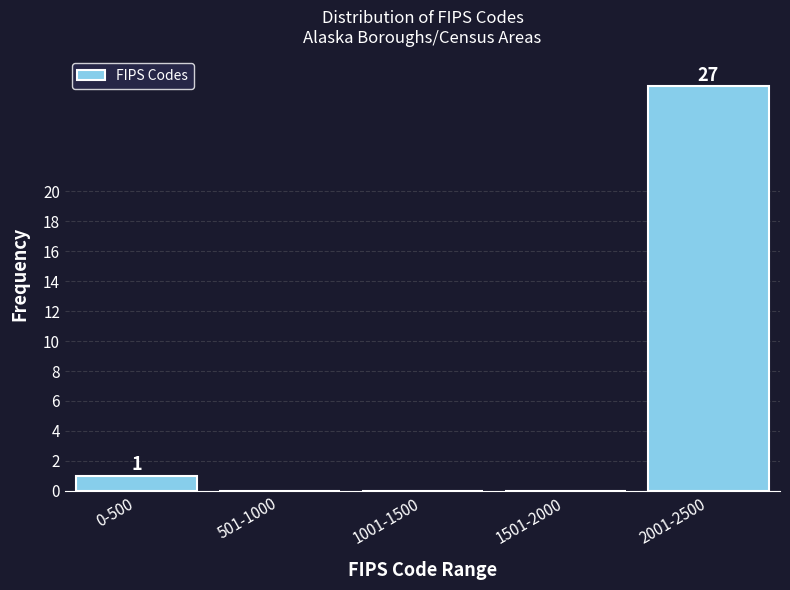

Reading left to right, transcribe all the data shown in this chart.

0-500=1	501-1000=0	1001-1500=0	1501-2000=0	2001-2500=27